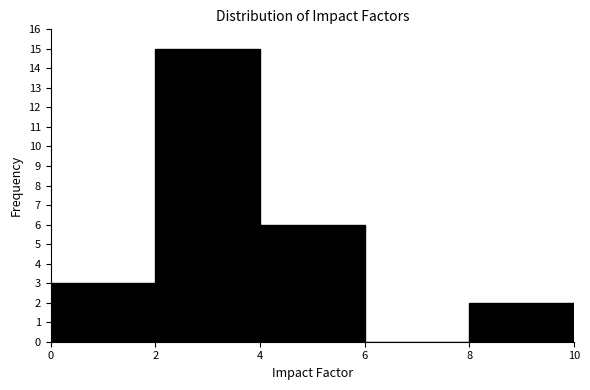

Reading left to right, transcribe this chart: for each bar, give the range it covers on the x-axis and its height. The values are not printed on the chart, so give them approximately, as read against the axis.

0 to 2: 3
2 to 4: 15
4 to 6: 6
6 to 8: 0
8 to 10: 2